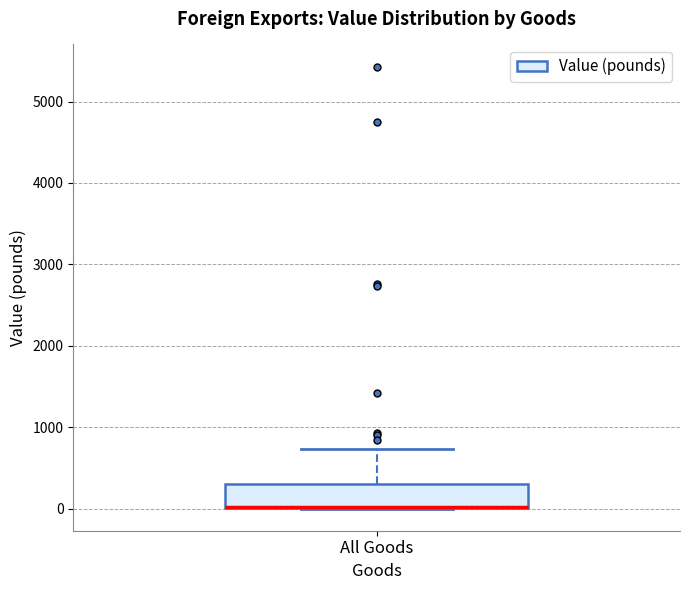

Read this box plot against the y-axis: the position of the median line, the range covered by the box, and the ends of both whiskers. The values are not printed on the chart, so give them approximately, as read against the axis.

median 0 (drawn on the box's lower edge), box 0 to 300, whiskers 0 to 700